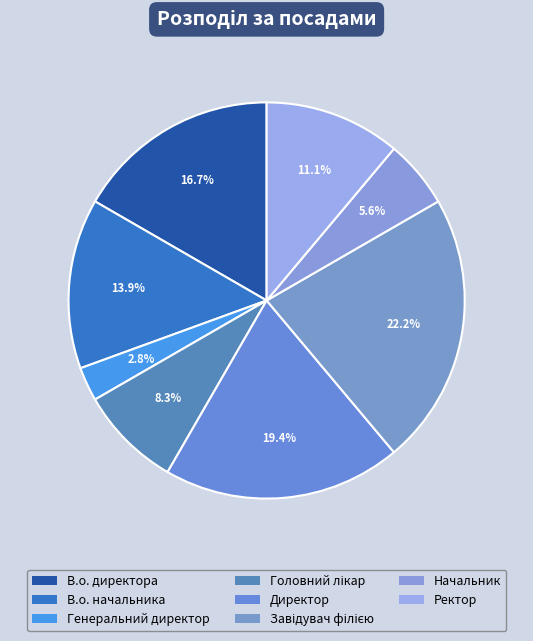

What percentage do Ректор and Генеральний директор together represent?

13.9%